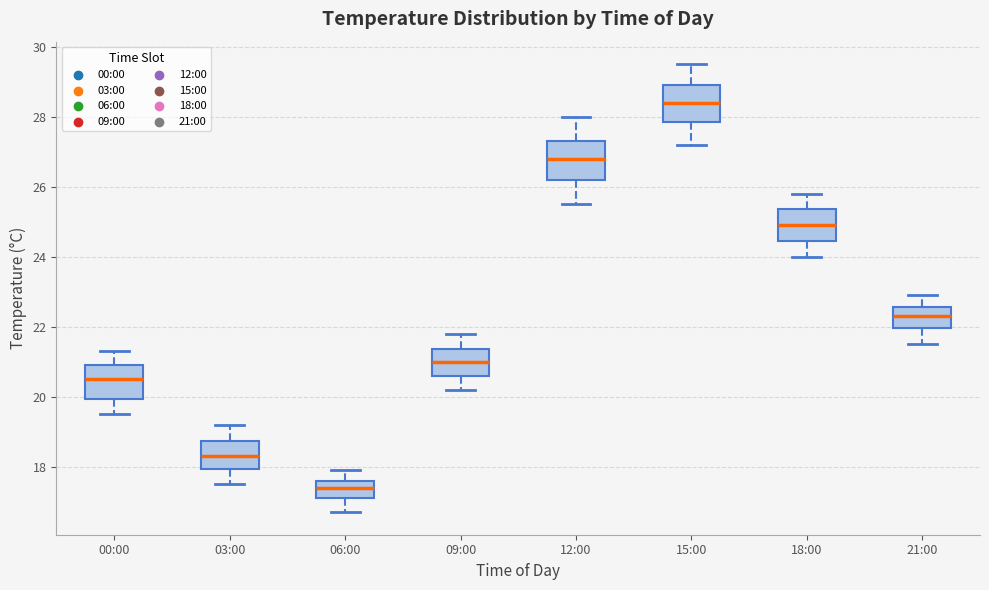

Reading left to right, read every box against the y-axis: the position of its median line, the range the box covers, and the ends of its whiskers. The values are not printed on the chart, so give them approximately, as read against the axis.

00:00: median 20.6, box 20.0 to 21.0, whiskers 19.6 to 21.4
03:00: median 18.4, box 18.0 to 18.8, whiskers 17.6 to 19.2
06:00: median 17.4, box 17.2 to 17.6, whiskers 16.8 to 18.0
09:00: median 21.0, box 20.6 to 21.4, whiskers 20.2 to 21.8
12:00: median 26.8, box 26.2 to 27.4, whiskers 25.6 to 28.0
15:00: median 28.4, box 27.8 to 29.0, whiskers 27.2 to 29.6
18:00: median 25.0, box 24.4 to 25.4, whiskers 24.0 to 25.8
21:00: median 22.4, box 22.0 to 22.6, whiskers 21.6 to 23.0